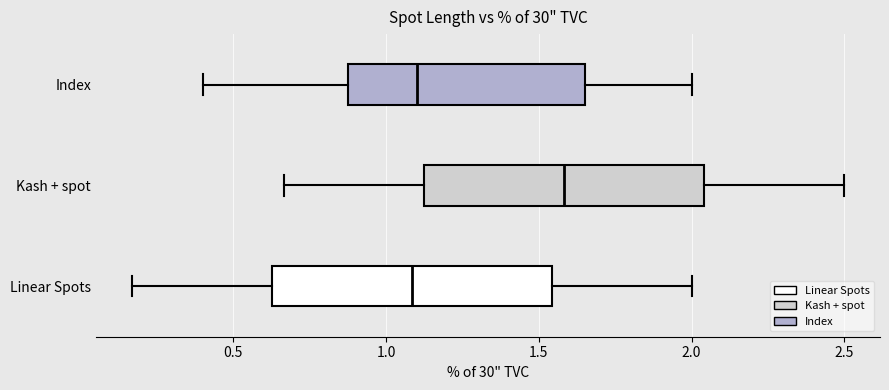

Where does the right whisker of the box for Linear Spots end on the x-axis? The values are not printed on the chart, so give them approximately, as read against the axis.

2.00